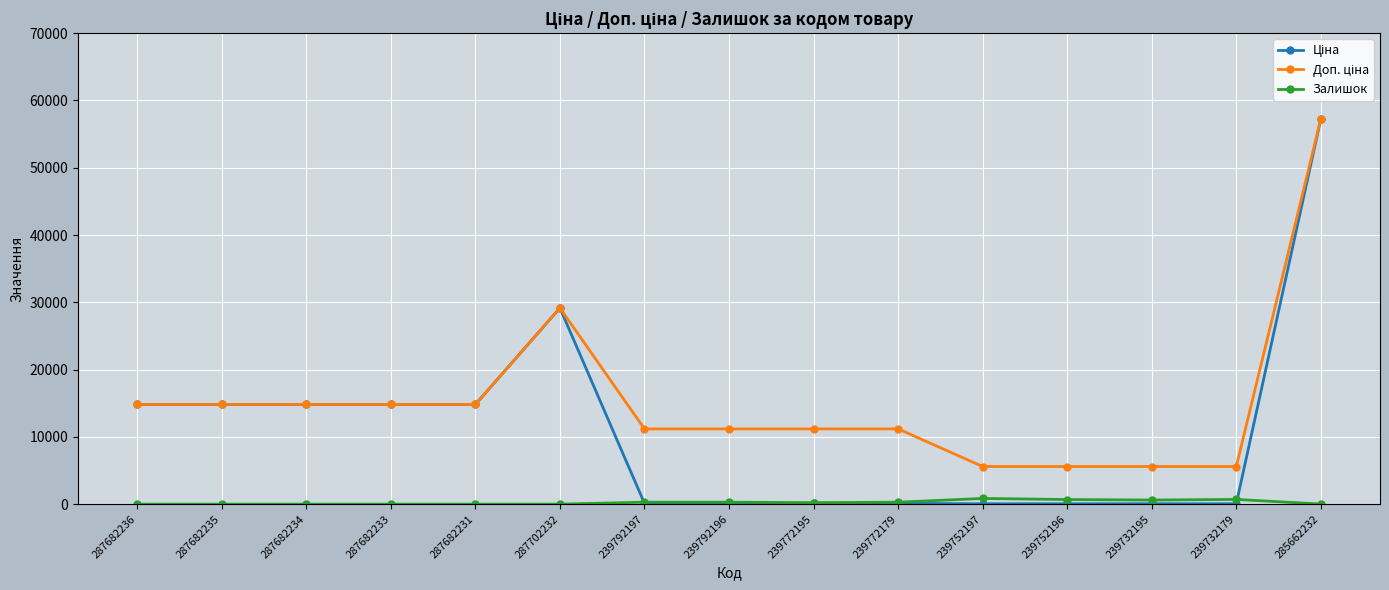

What is the total value across all series at 287682236?

29635.2